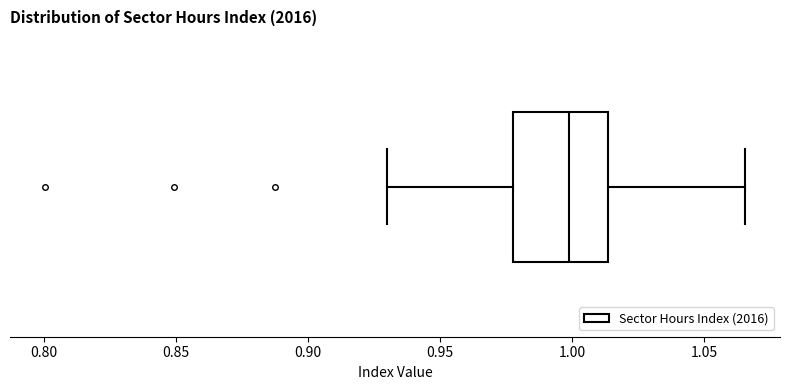

Read this box plot against the x-axis: the position of the median line, the range covered by the box, and the ends of both whiskers. The values are not printed on the chart, so give them approximately, as read against the axis.

median 1.000, box 0.980 to 1.015, whiskers 0.930 to 1.065